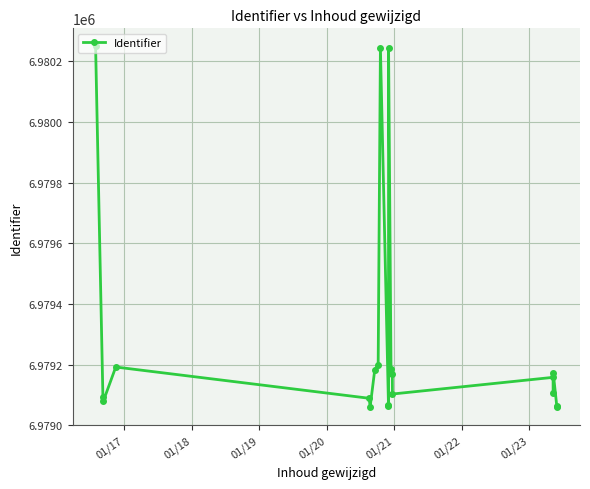

Is this an area chart (filled region under the line)?

No